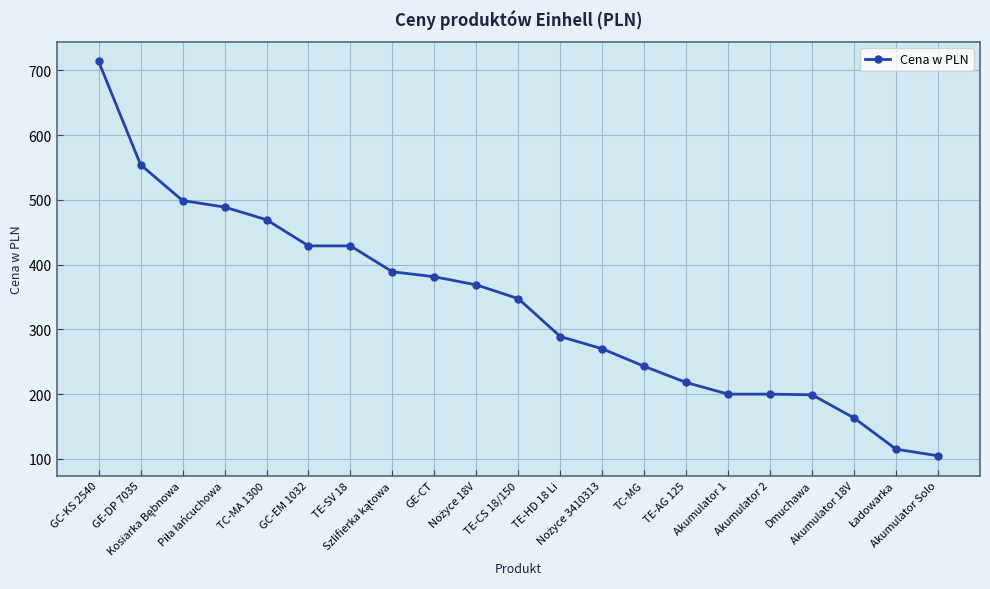

Does the chart have visible grid lines?

Yes